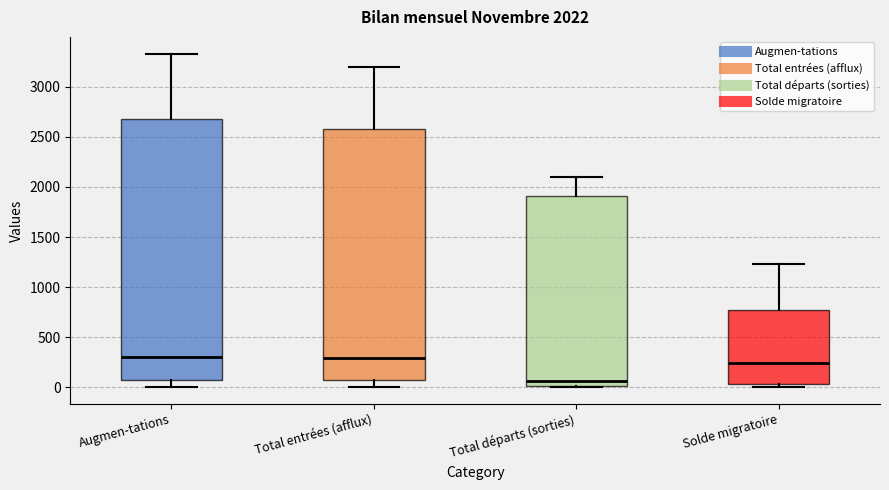

Which box's median line is the lowest?

Total départs (sorties)